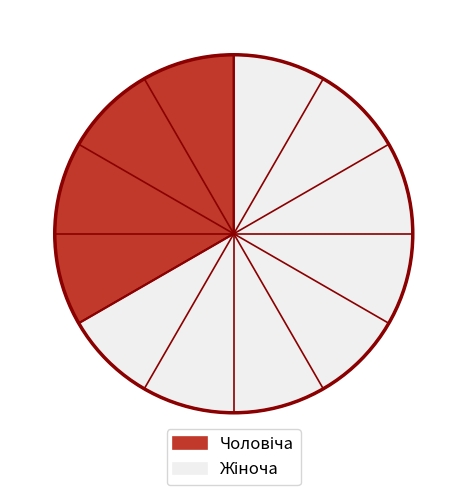

Is there any slice that represents more than half of the pie?

Yes